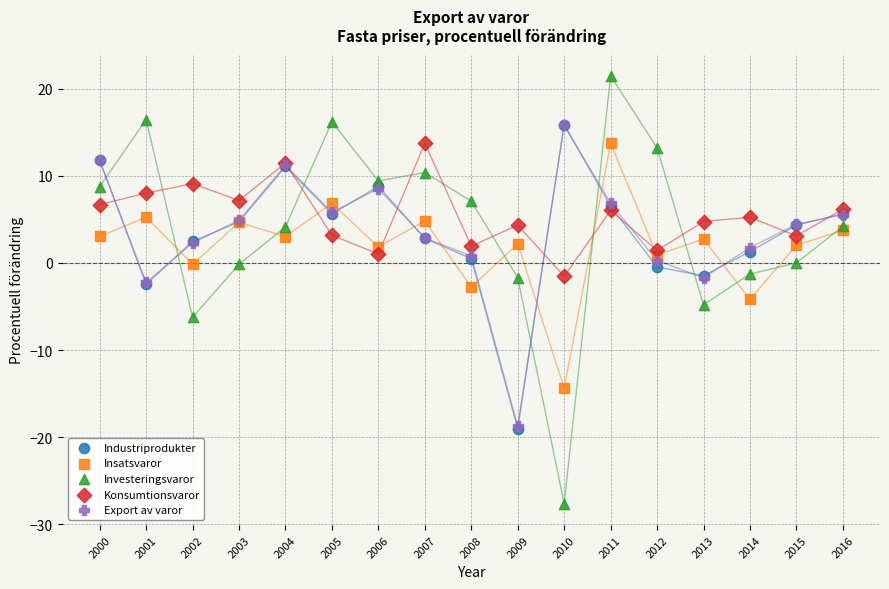

Which series reaches the maximum Y coordinate?

Investeringsvaror